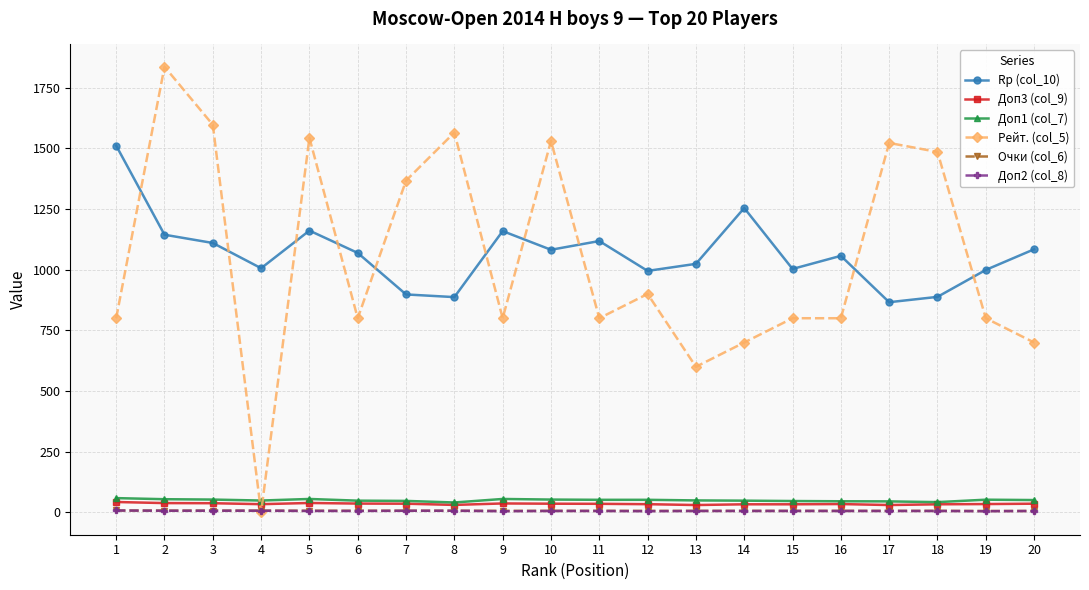

True or false: Доп2 (col_8) and Доп3 (col_9) cross at least once.

False